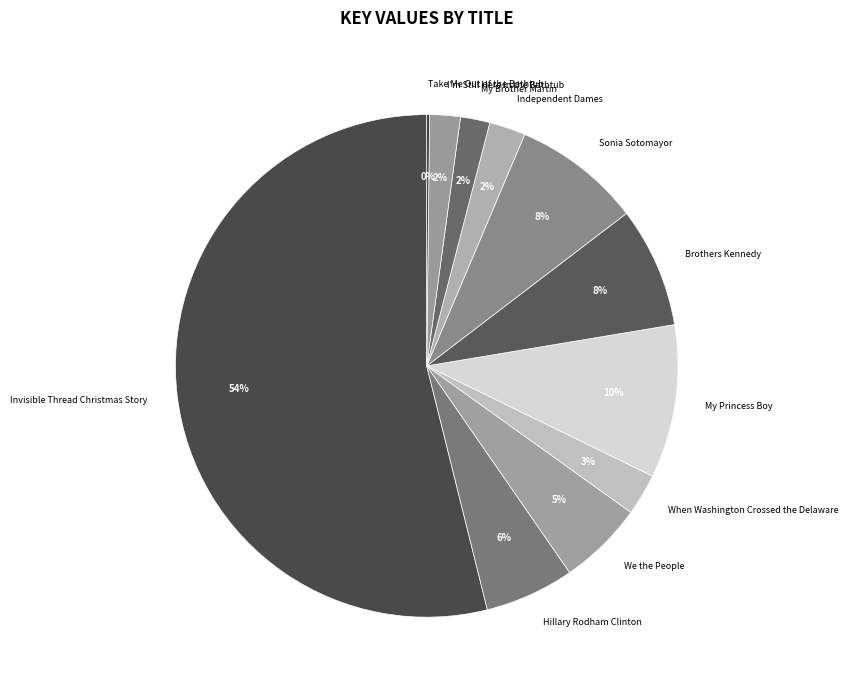

To the nearest percent, what is the difference between the Sonia Sotomayor and My Brother Martin slice percentages?

6%